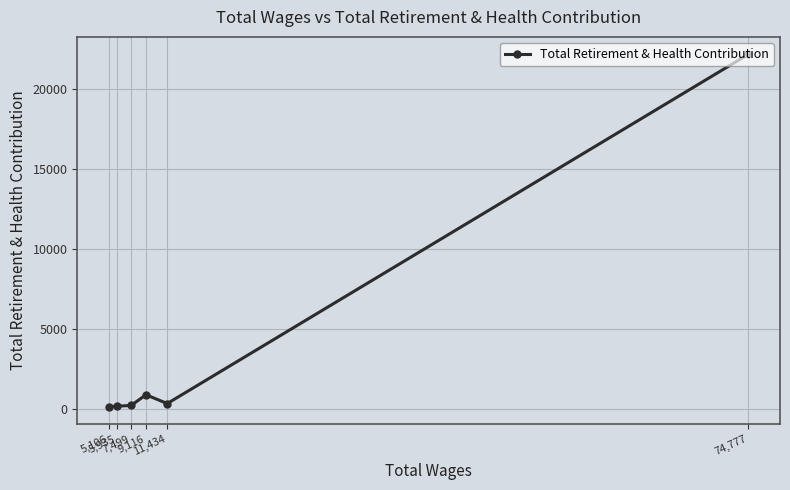

Rank the categories by value from lowest to highest.

5,106, 5,935, 7,499, 11,434, 9,116, 74,777